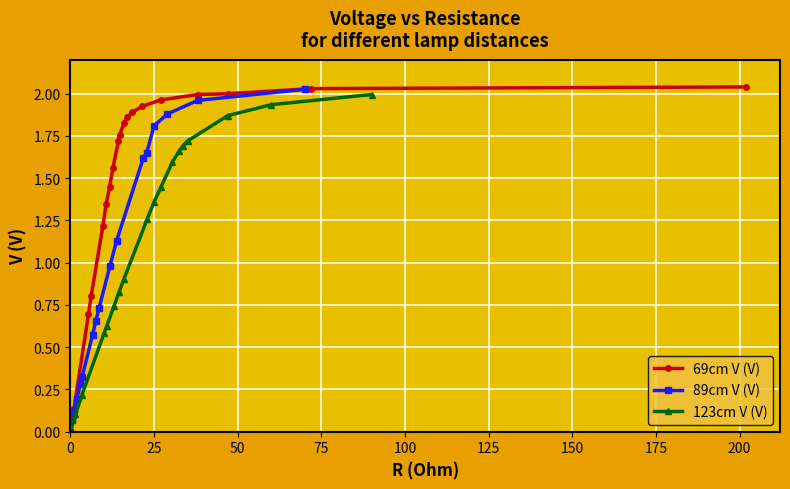

How many values in the 69cm V (V) series exceed 1?

15